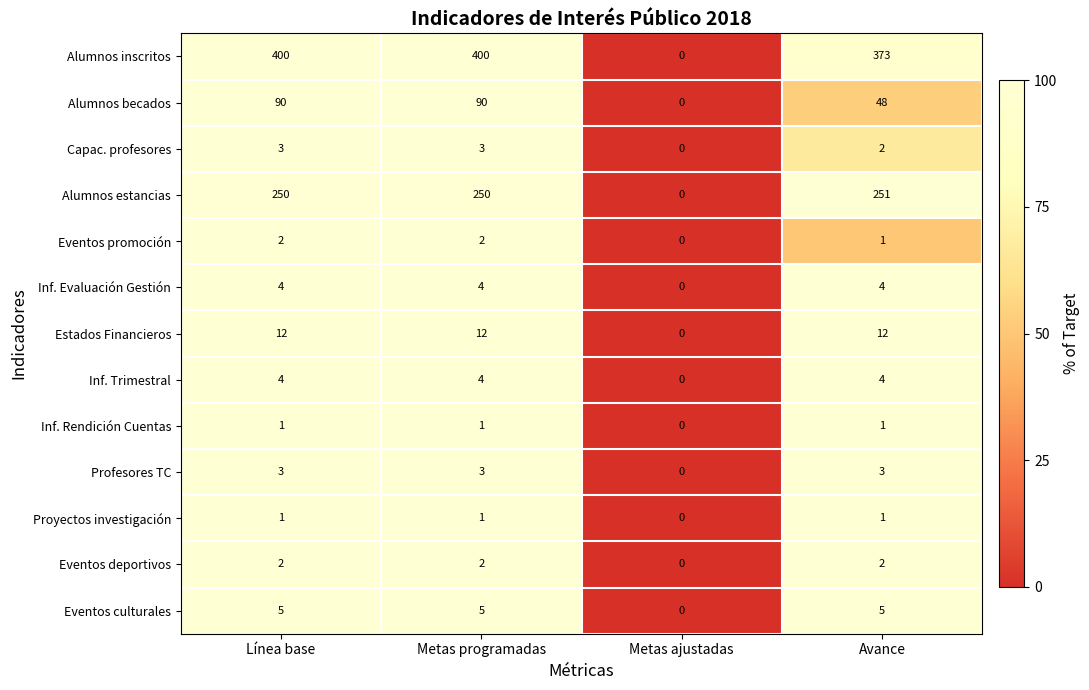

What is the total value across all series at Metas programadas?

777